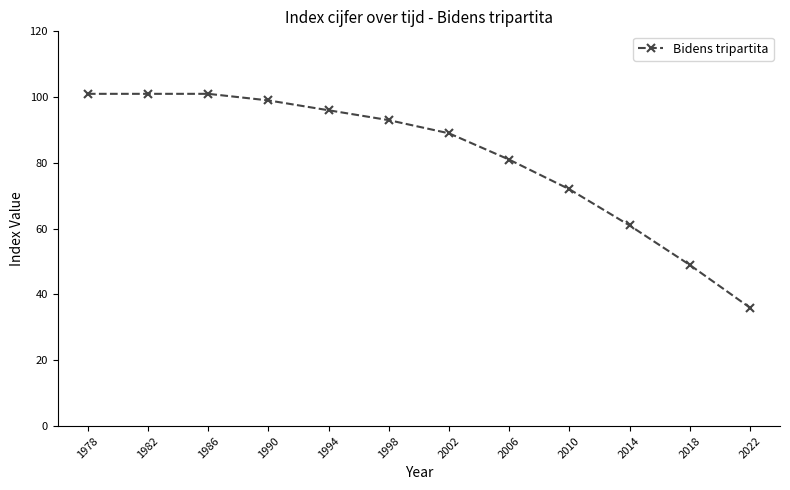

How many lines are shown in the chart?

1